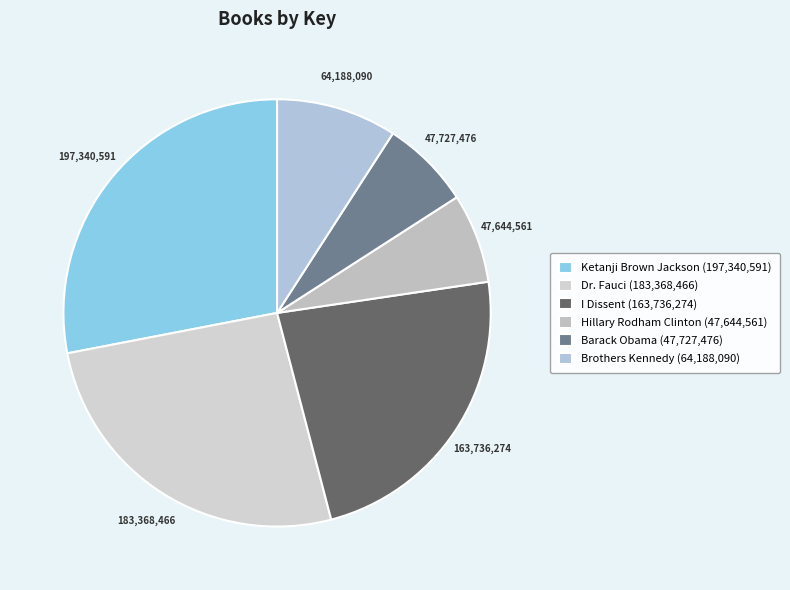

Approximately how many times larger is the value at Dr. Fauci compared to Barack Obama?

3.8